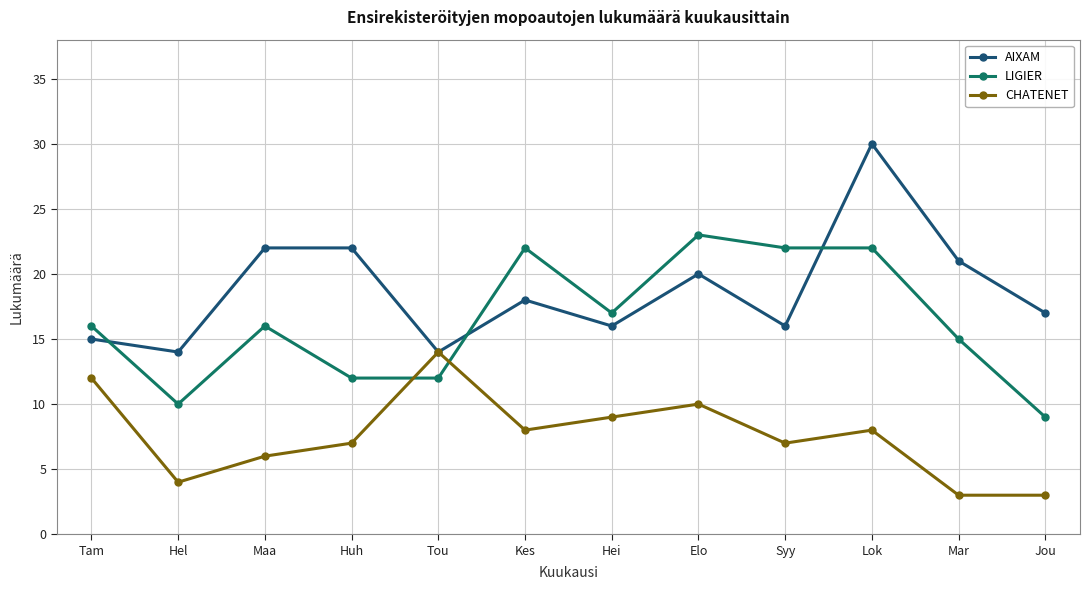

Which category has the highest value across all series?

Lok